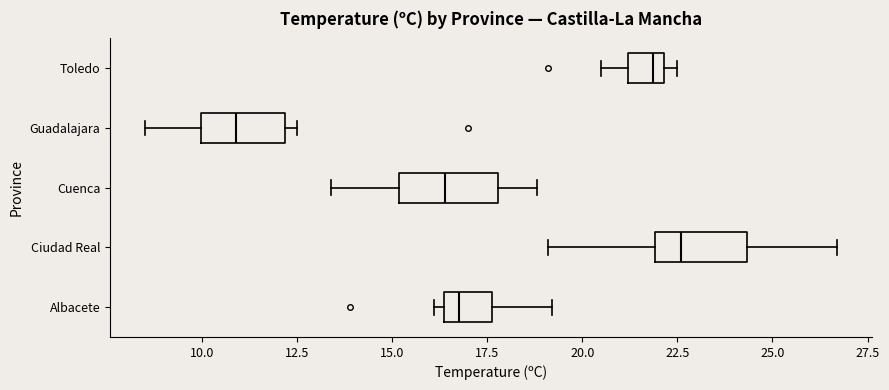

Reading bottom to top, read every box against the x-axis: the position of its median line, the range the box covers, and the ends of its whiskers. The values are not printed on the chart, so give them approximately, as read against the axis.

Albacete: median 17.0, box 16.5 to 17.5, whiskers 16.0 to 19.0
Ciudad Real: median 22.5, box 22.0 to 24.5, whiskers 19.0 to 26.5
Cuenca: median 16.5, box 15.0 to 18.0, whiskers 13.5 to 19.0
Guadalajara: median 11.0, box 10.0 to 12.0, whiskers 8.5 to 12.5
Toledo: median 22.0 (just left of the box's right edge), box 21.0 to 22.0, whiskers 20.5 to 22.5